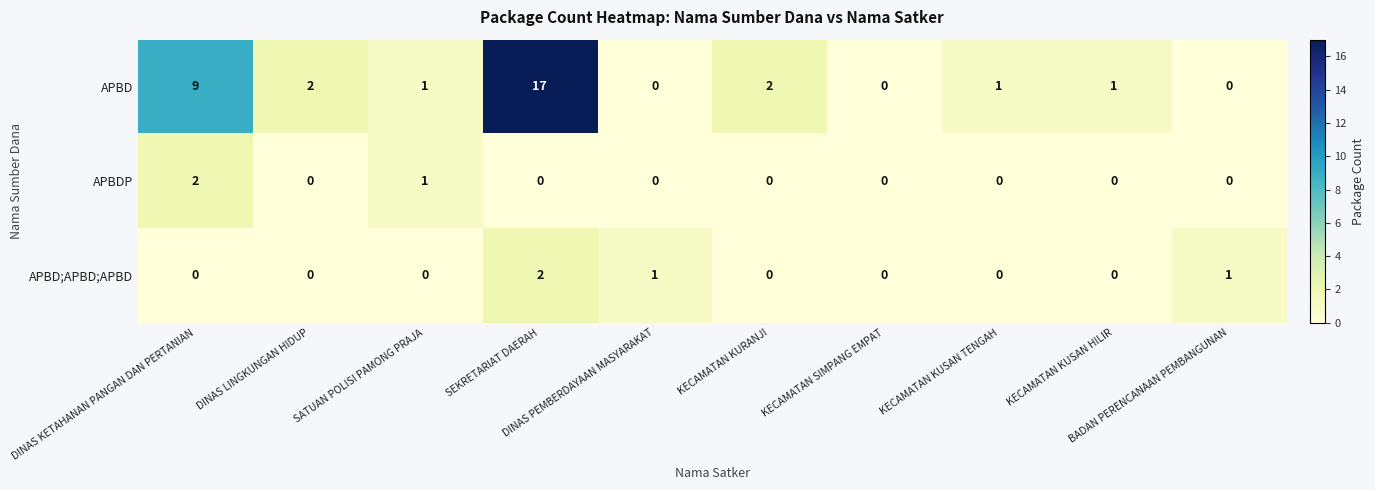

How many data points does each series have?

10